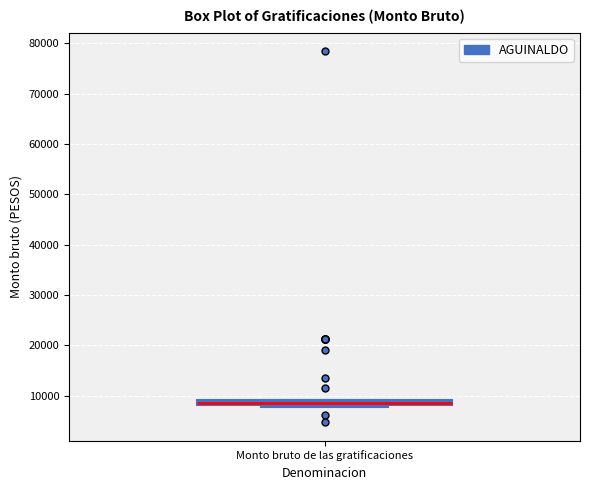

Where is the upper edge of the box for Monto bruto de las gratificaciones on the y-axis? The values are not printed on the chart, so give them approximately, as read against the axis.

9000